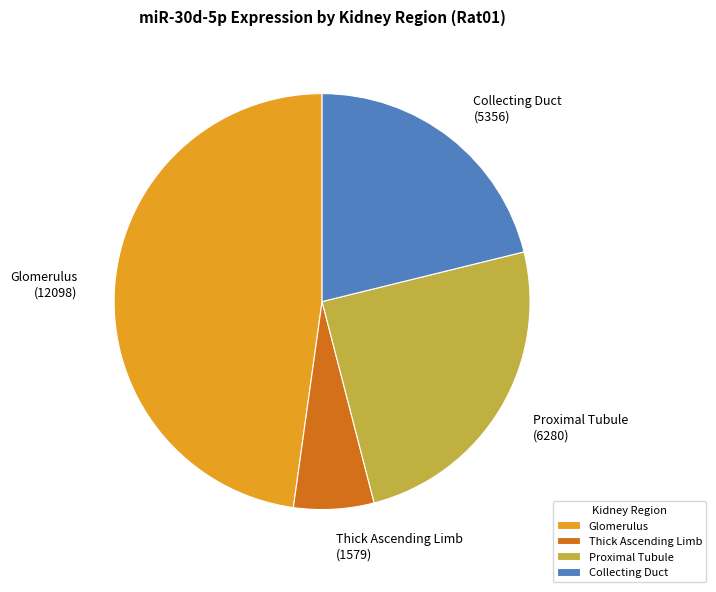

Which has a higher value, Proximal Tubule or Collecting Duct?

Proximal Tubule